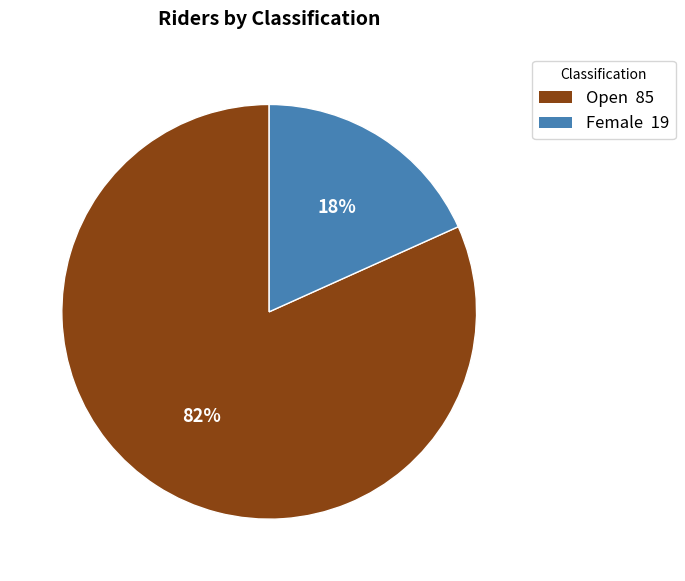

Between Female and Open, which is larger?

Open